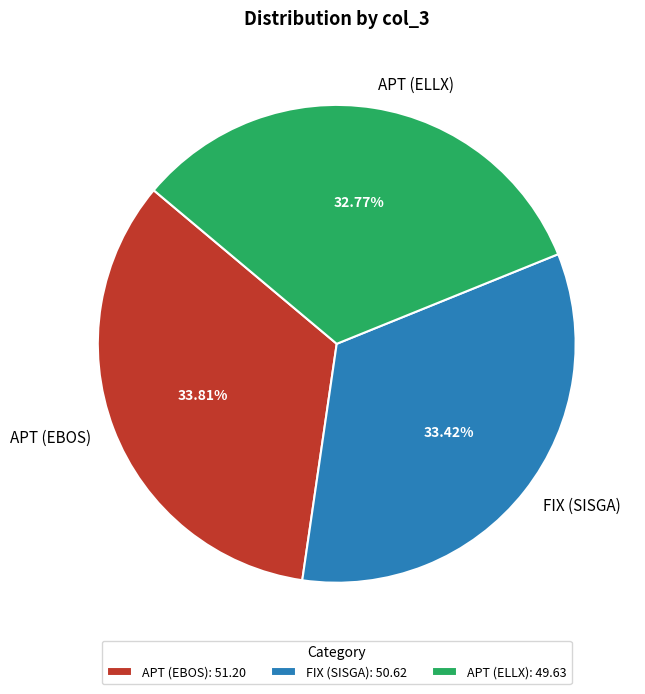

What percentage do FIX (SISGA) and APT (EBOS) together represent?

67.2%